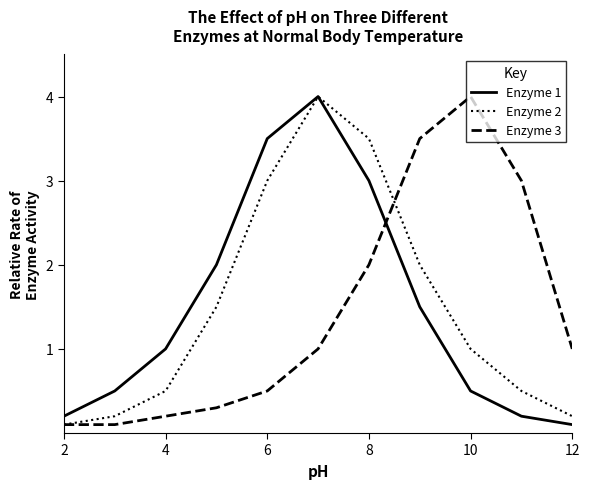

What is the greatest value displayed?

4.0